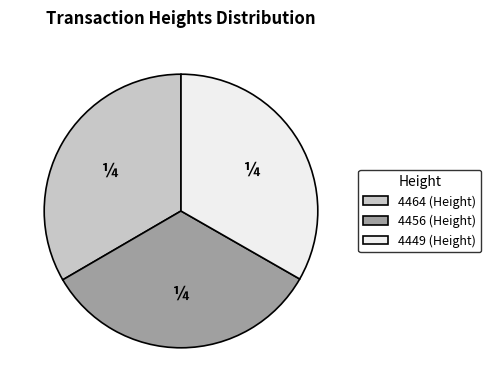

What is the ratio of the value at 4464 (Height) to the value at 4449 (Height)?

1.0